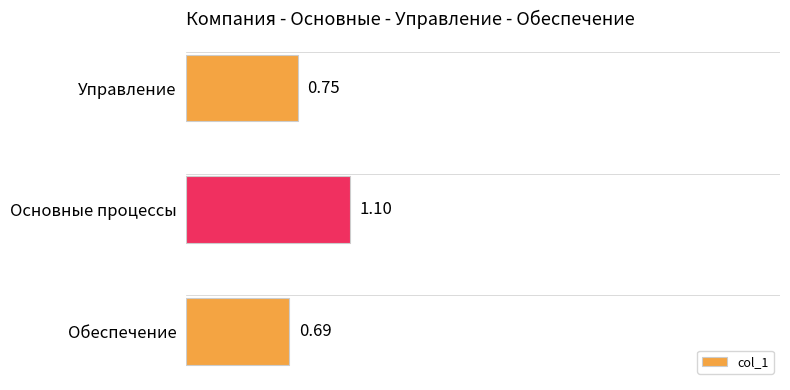

Which label corresponds to the largest value in the chart?

Основные процессы